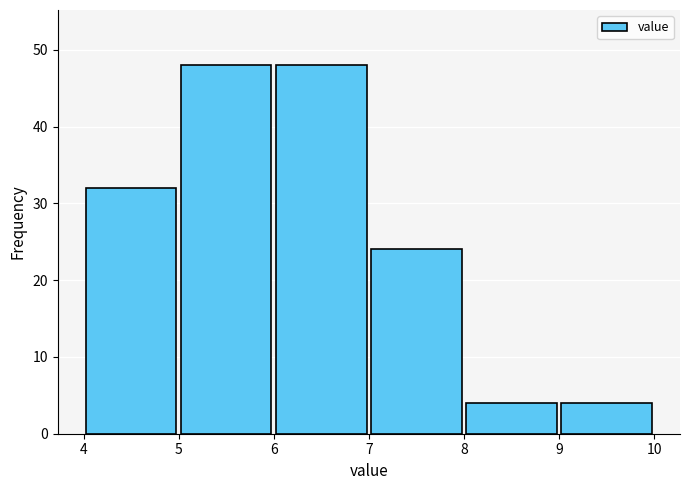

Reading left to right, transcribe this chart: for each bar, give the range it covers on the x-axis and its height. The values are not printed on the chart, so give them approximately, as read against the axis.

4 to 5: 32
5 to 6: 48
6 to 7: 48
7 to 8: 24
8 to 9: 4
9 to 10: 4